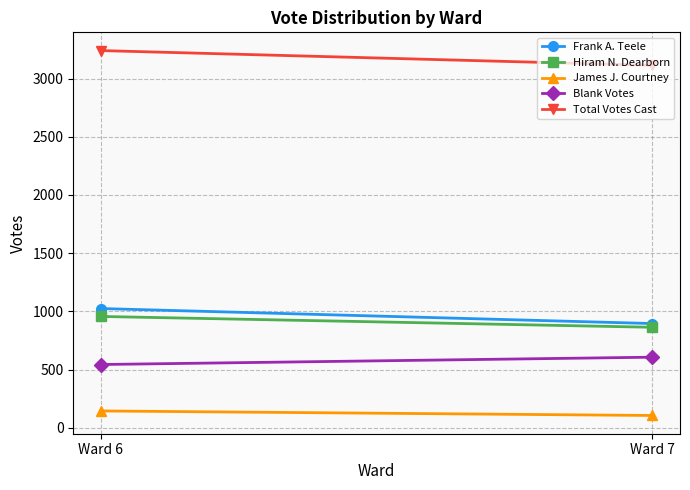

What is the difference between the highest and lowest values at Ward 7?

3009